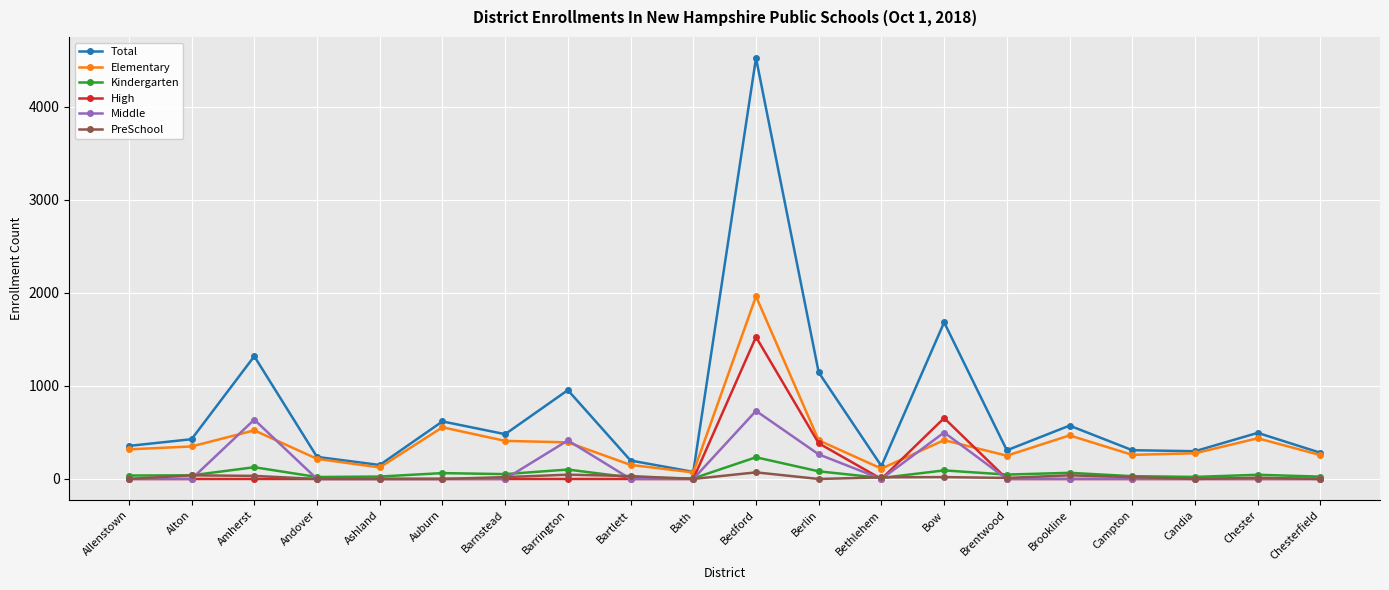

The value of Kindergarten at Barnstead is 52. True or false?

True